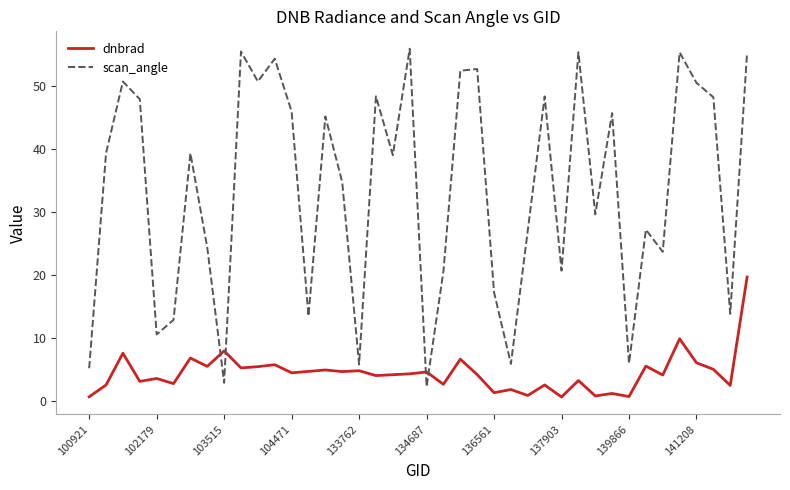

Which series ends up on top after the final intersection of dnbrad and scan_angle?

scan_angle